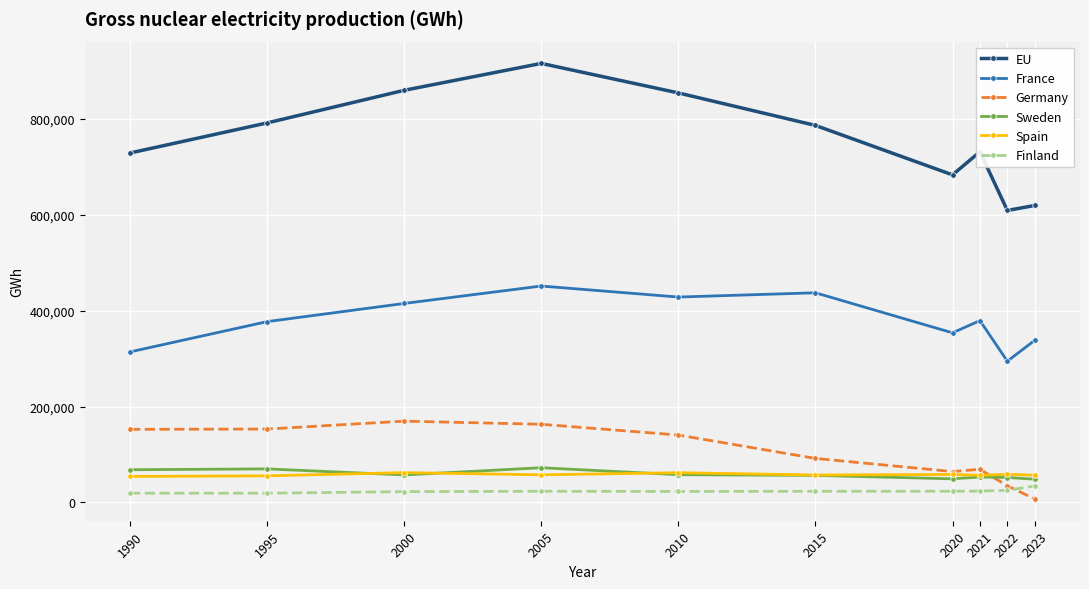

Where does the EU series first go above 786675?

1995